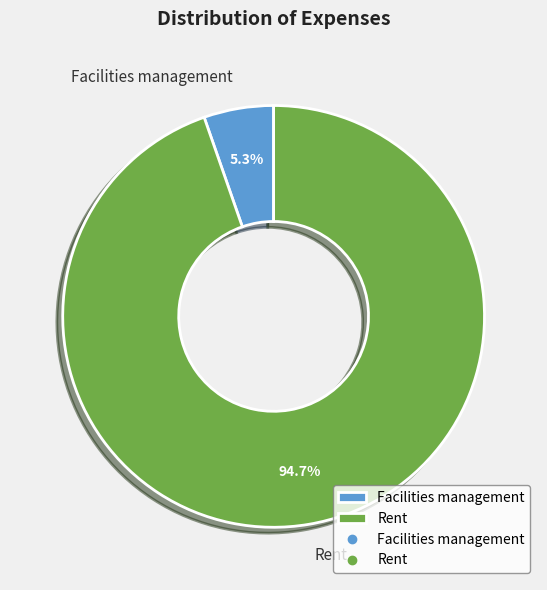

How many segments does this pie chart have?

2